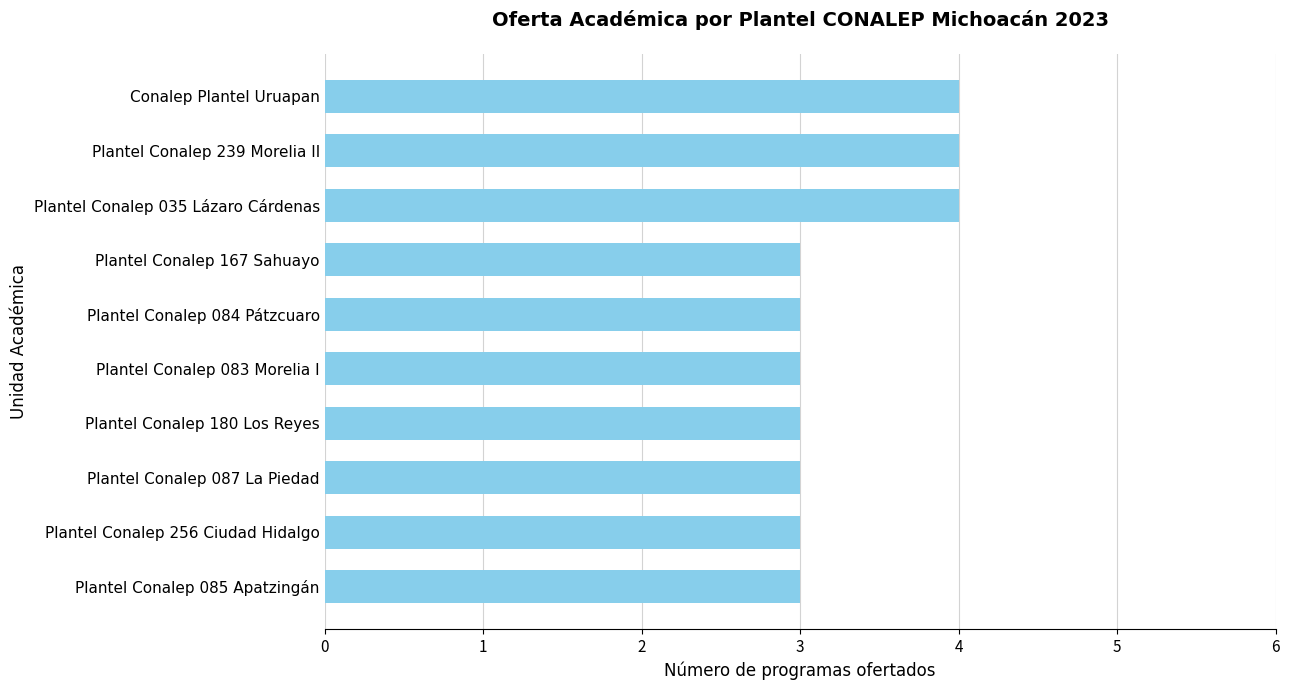

Reading bottom to top, what are all the values shown in this chart?

Plantel Conalep 085 Apatzingán=3	Plantel Conalep 256 Ciudad Hidalgo=3	Plantel Conalep 087 La Piedad=3	Plantel Conalep 180 Los Reyes=3	Plantel Conalep 083 Morelia I=3	Plantel Conalep 084 Pátzcuaro=3	Plantel Conalep 167 Sahuayo=3	Plantel Conalep 035 Lázaro Cárdenas=4	Plantel Conalep 239 Morelia II=4	Conalep Plantel Uruapan=4